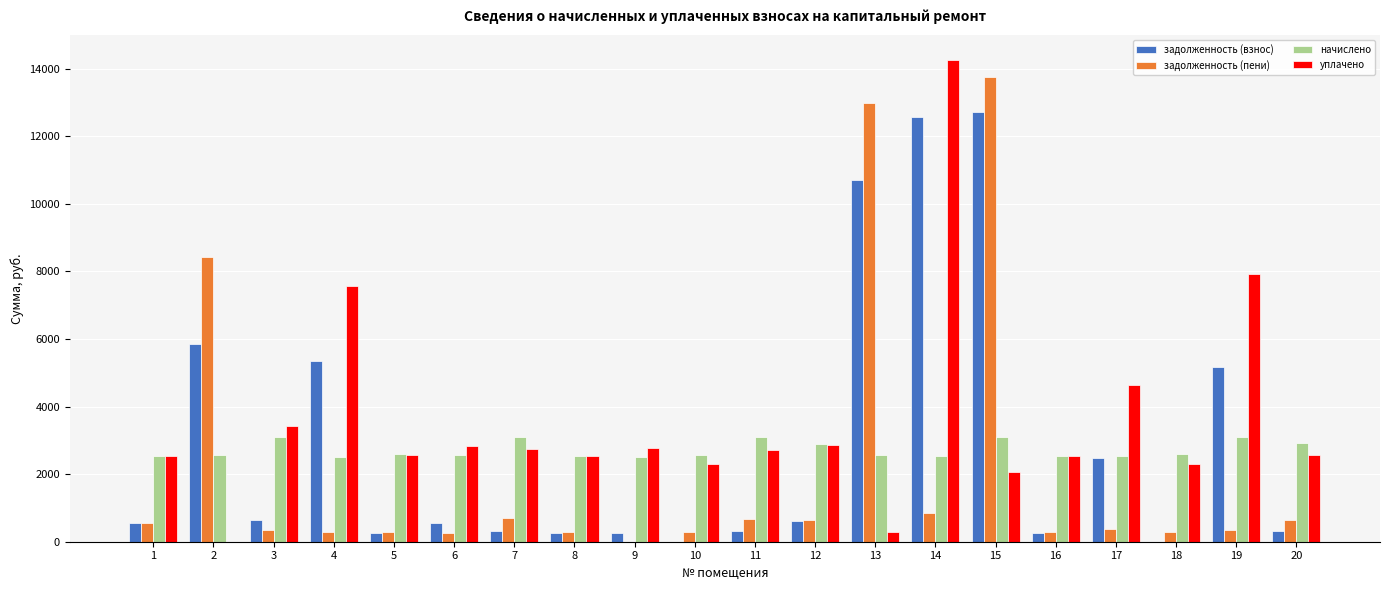

What is the maximum value shown in the chart?

14271.0